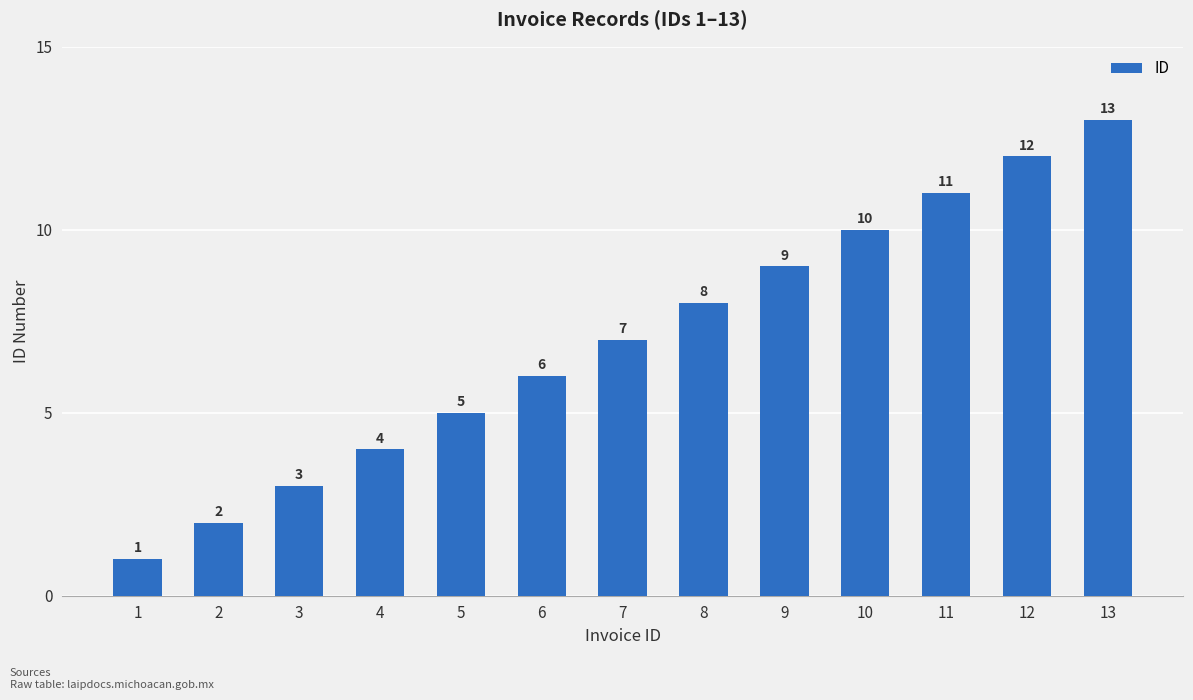

Reading left to right, transcribe all the data shown in this chart.

1=1	2=2	3=3	4=4	5=5	6=6	7=7	8=8	9=9	10=10	11=11	12=12	13=13